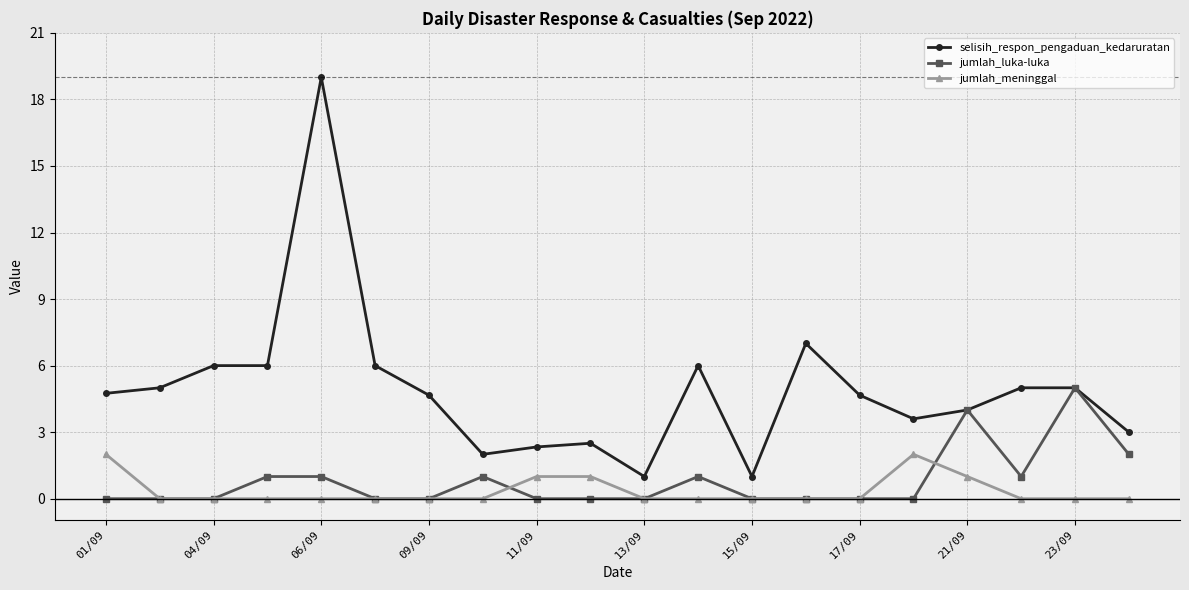

True or false: jumlah_luka-luka has more than 0 interior local peaks.

True